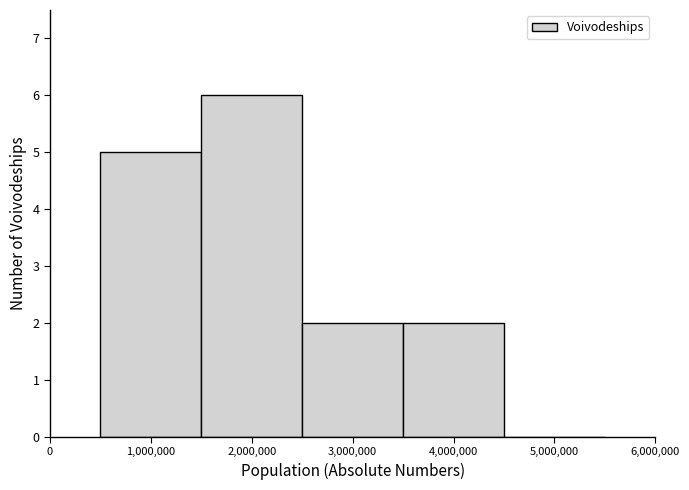

Over which range of the x-axis is the bar tallest?

1500000 to 2500000